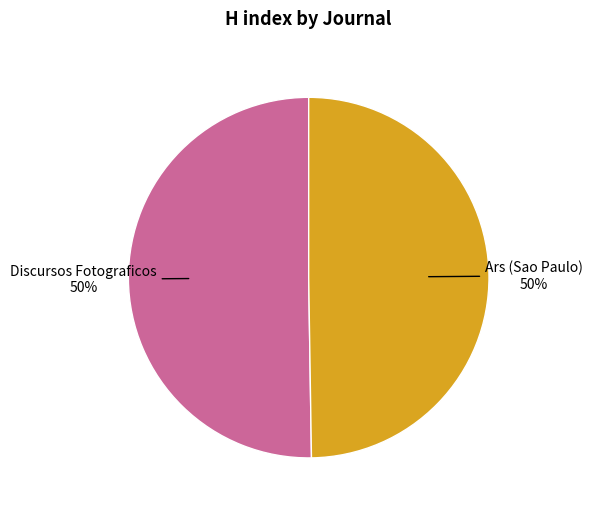

To the nearest percent, what is the average slice percentage?

50%